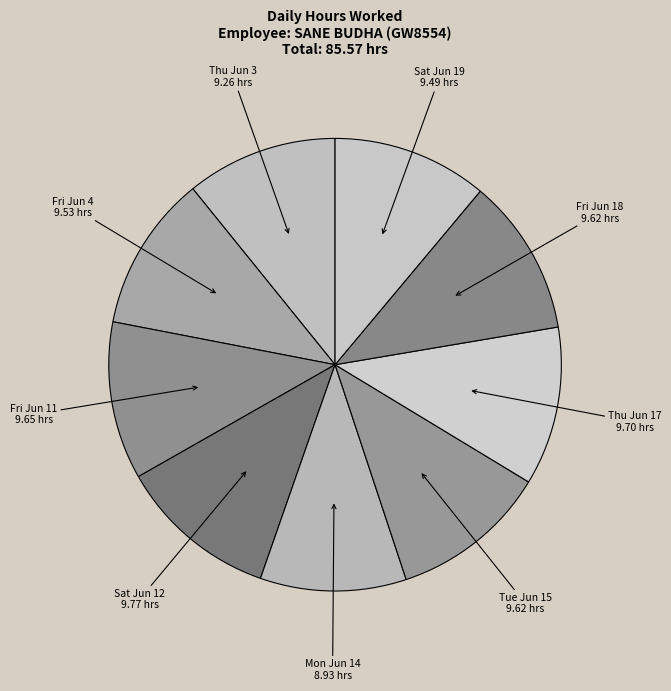

Is there any slice that represents more than half of the pie?

No